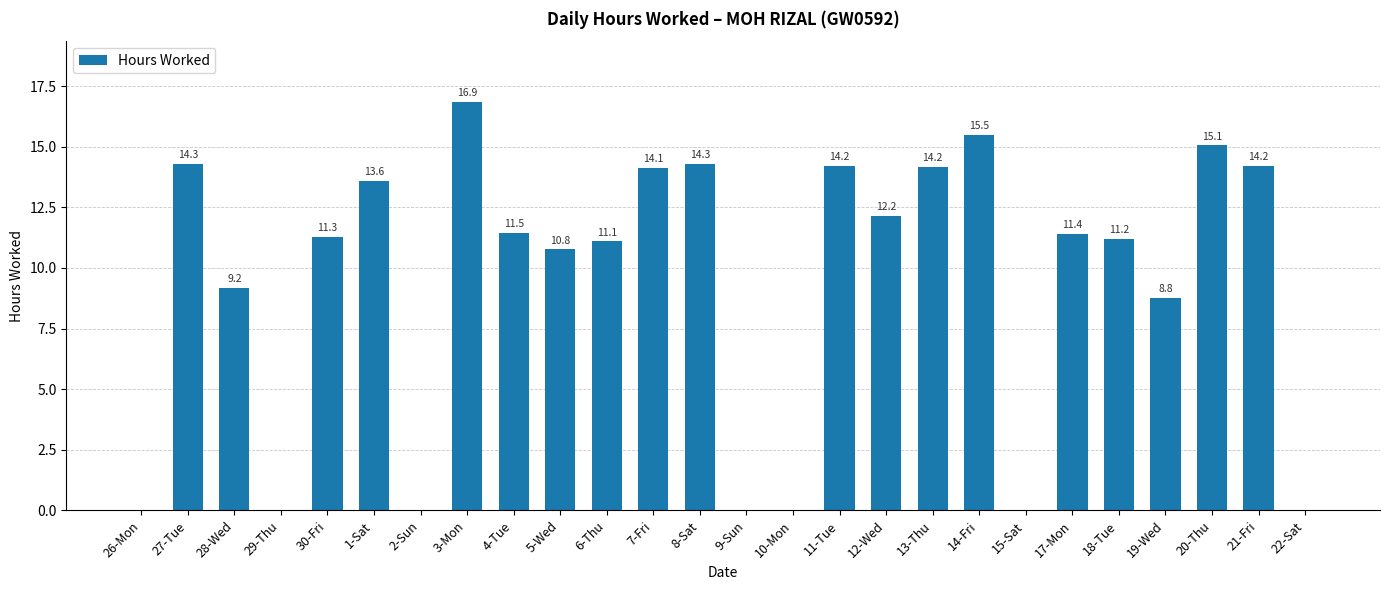

How many categories are shown in the chart?

26